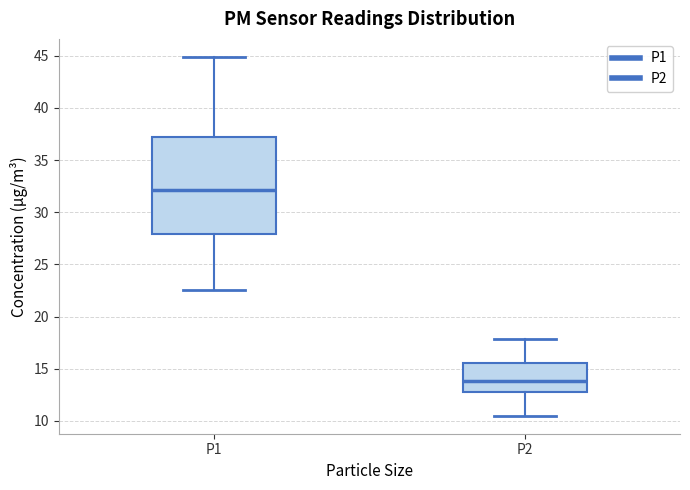

Which box has the highest median line?

P1